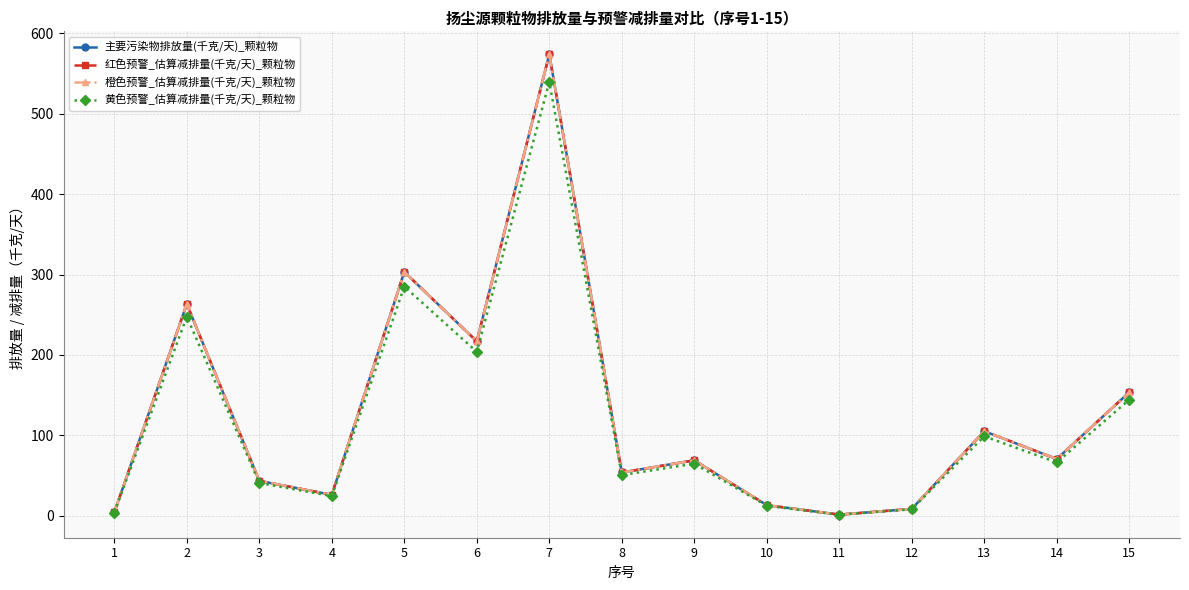

Reading right to left, list all the values displayed in this chart.

主要污染物排放量(千克/天)_颗粒物: 15=153.6	14=70.6	13=105.2	12=8.6	11=1.5	10=13.2	9=69.0	8=53.9	7=573.8	6=217.0	5=303.3	4=26.1	3=43.4	2=263.4	1=4.2
红色预警_估算减排量(千克/天)_颗粒物: 15=153.6	14=70.6	13=105.2	12=8.6	11=1.5	10=13.2	9=69.0	8=53.9	7=573.8	6=217.0	5=303.3	4=26.1	3=43.4	2=263.4	1=4.2
橙色预警_估算减排量(千克/天)_颗粒物: 15=153.6	14=70.6	13=105.2	12=8.6	11=1.5	10=13.2	9=69.0	8=53.9	7=573.8	6=217.0	5=303.3	4=26.1	3=43.4	2=263.4	1=4.2
黄色预警_估算减排量(千克/天)_颗粒物: 15=144.4	14=66.4	13=98.9	12=8.1	11=1.4	10=12.5	9=64.9	8=50.7	7=539.4	6=204.0	5=285.1	4=24.5	3=40.8	2=247.6	1=4.0